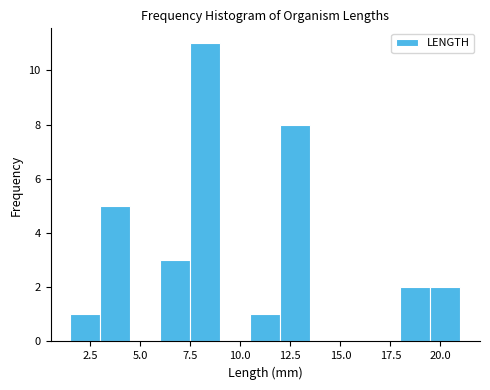

Read against the x-axis, roughly where is the centre of the tallest bar?

8.5